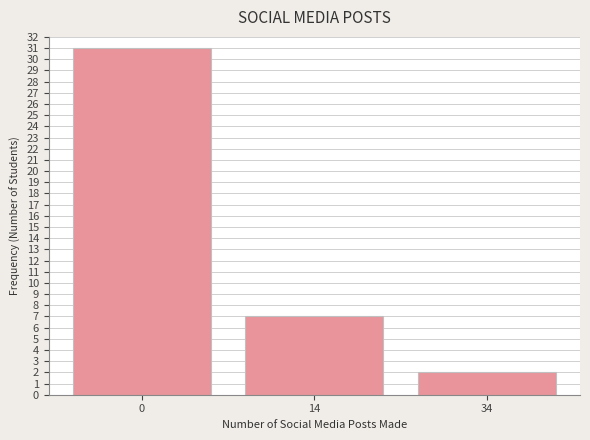

Reading right to left, what are all the values shown in this chart?

34=2	14=7	0=31